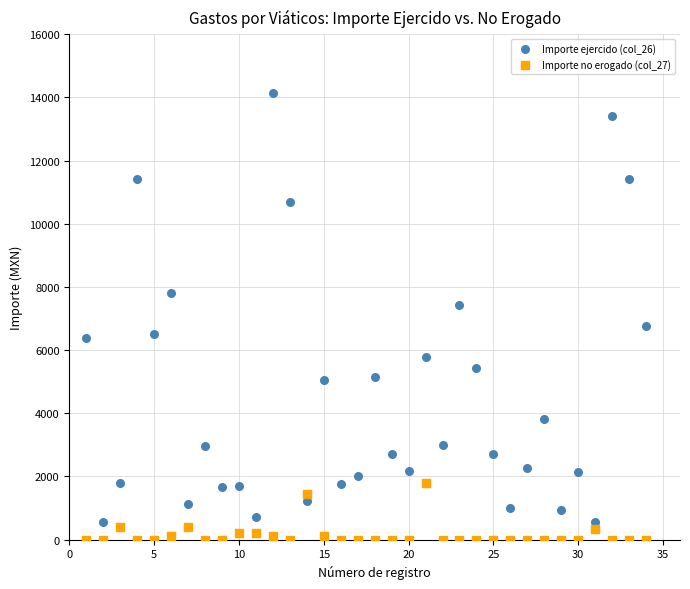

What are all the series names shown in the legend?

Importe ejercido (col_26), Importe no erogado (col_27)